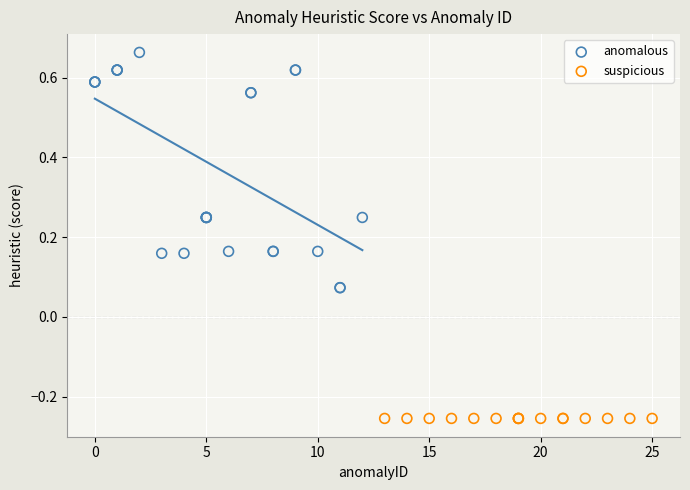

Which series contains the lowest Y value?

suspicious